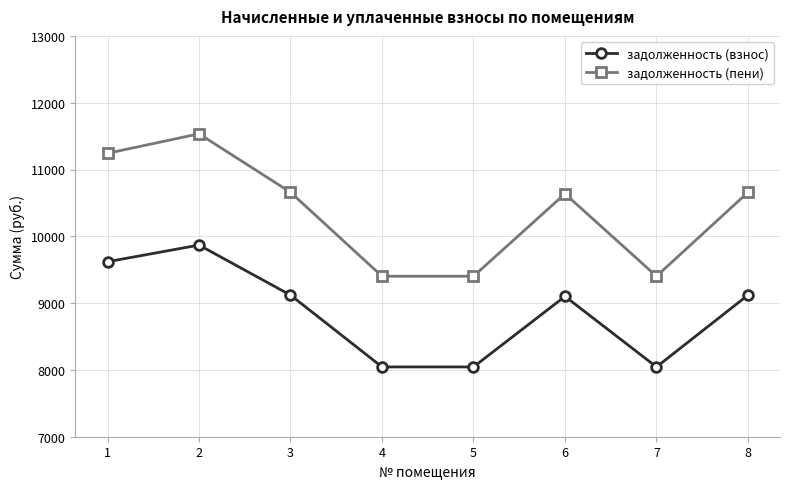

What are all the series names shown in the legend?

задолженность (взнос), задолженность (пени)